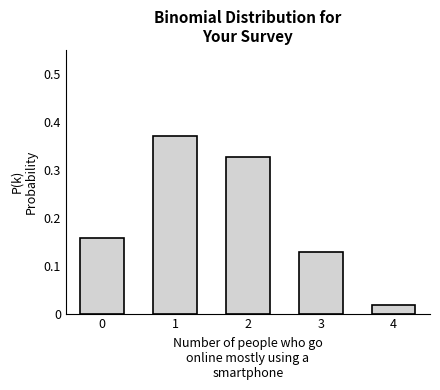

Is it true that the value at 3 is 0.2?

False